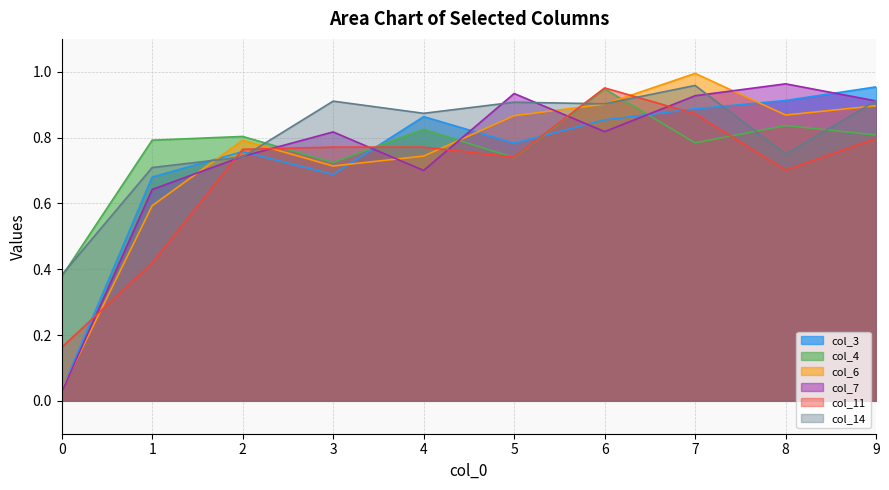

True or false: col_4 has a value of 0.8 at 4.

True